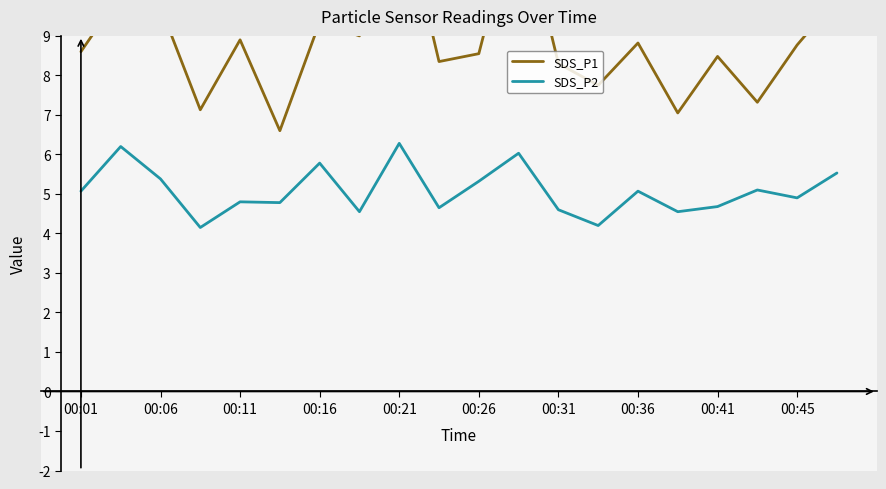

In SDS_P2, how many points are lower than both neighbors (excluding endpoints)?

7